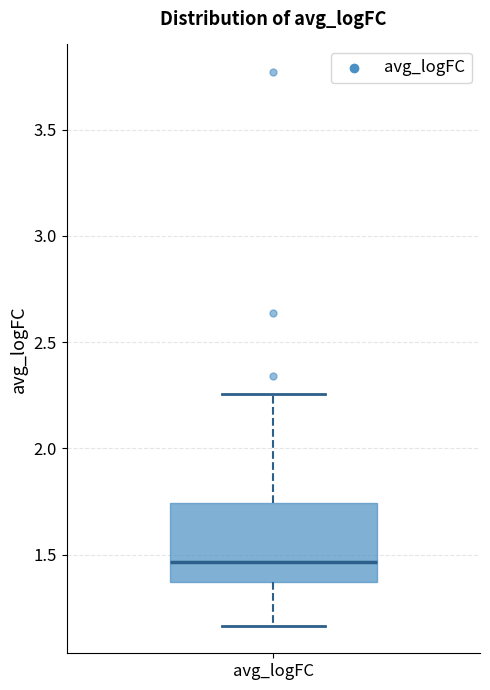

Transcribe this box plot: give where the median line is, the range the box spans, and where the two whiskers end, as read against the y-axis. The values are not printed on the chart, so give them approximately, as read against the axis.

median 1.45, box 1.35 to 1.75, whiskers 1.15 to 2.25